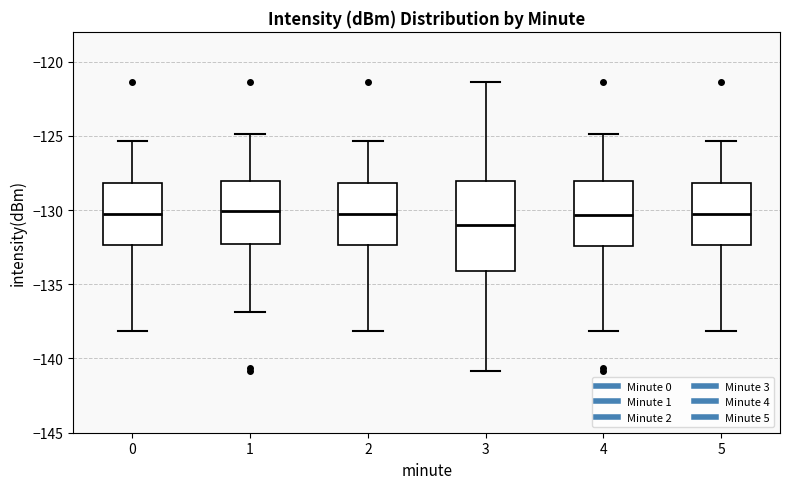

Comparing the boxes themselves (not the whiskers), which one is the tallest?

3